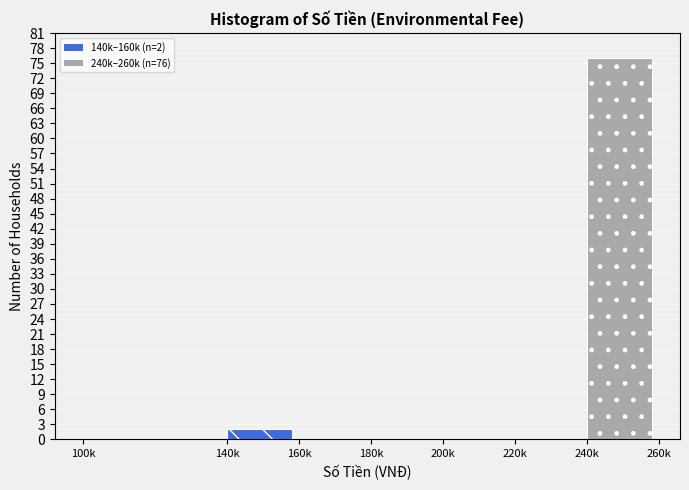

Reading right to left, transcribe all the data shown in this chart.

240k=76	220k=0	200k=0	180k=0	160k=0	140k=2	100k=0